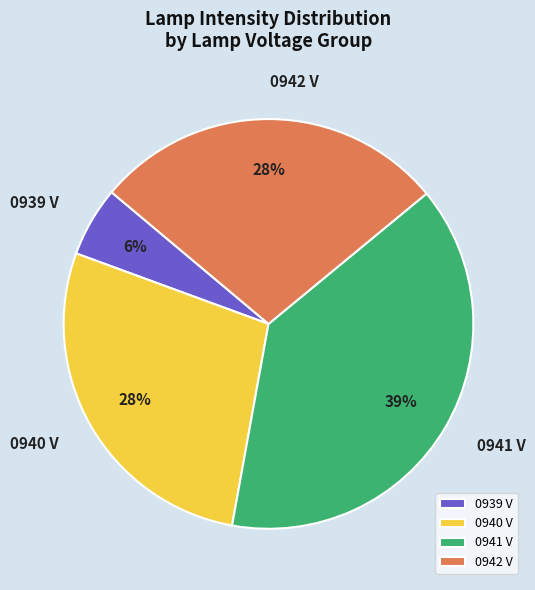

How many segments does this pie chart have?

4